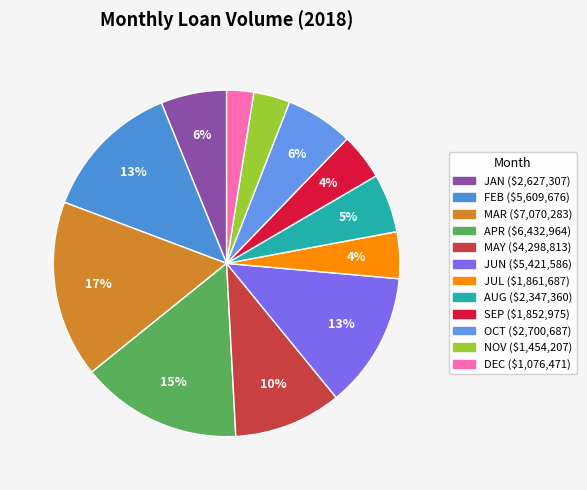

Is the sum of JAN and AUG greater than half?

No